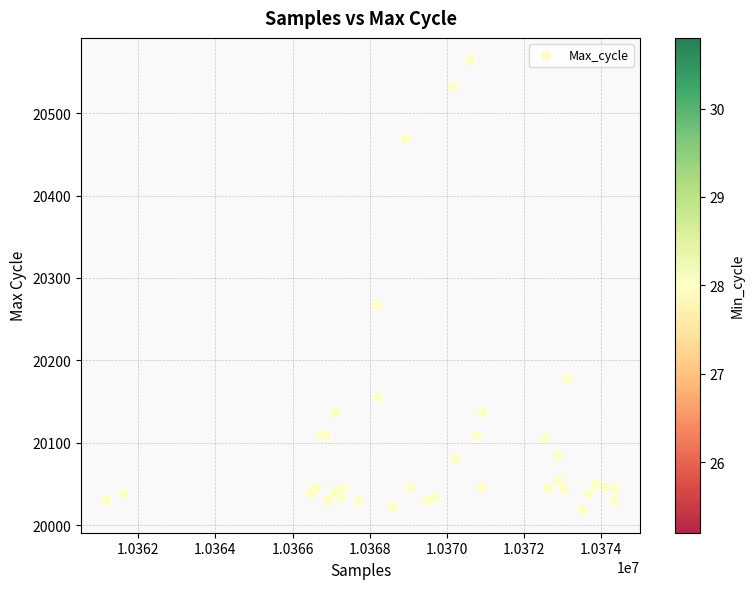

What Y value in the scatter plot is closest to 20291?

20267